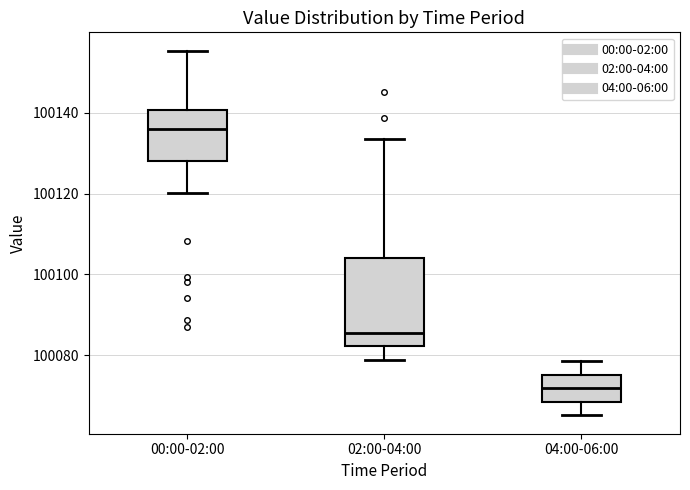

Where does the lower whisker of the box for 04:00-06:00 end on the y-axis? The values are not printed on the chart, so give them approximately, as read against the axis.

100066